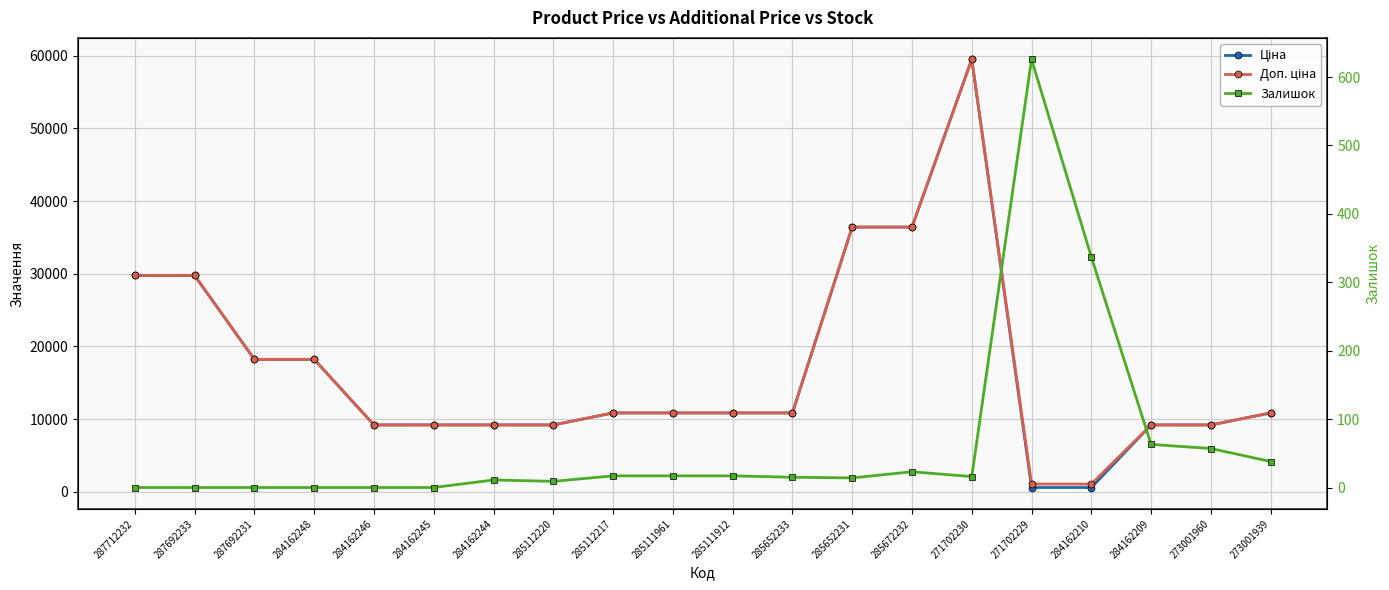

What are all the series names shown in the legend?

Ціна, Доп. ціна, Залишок